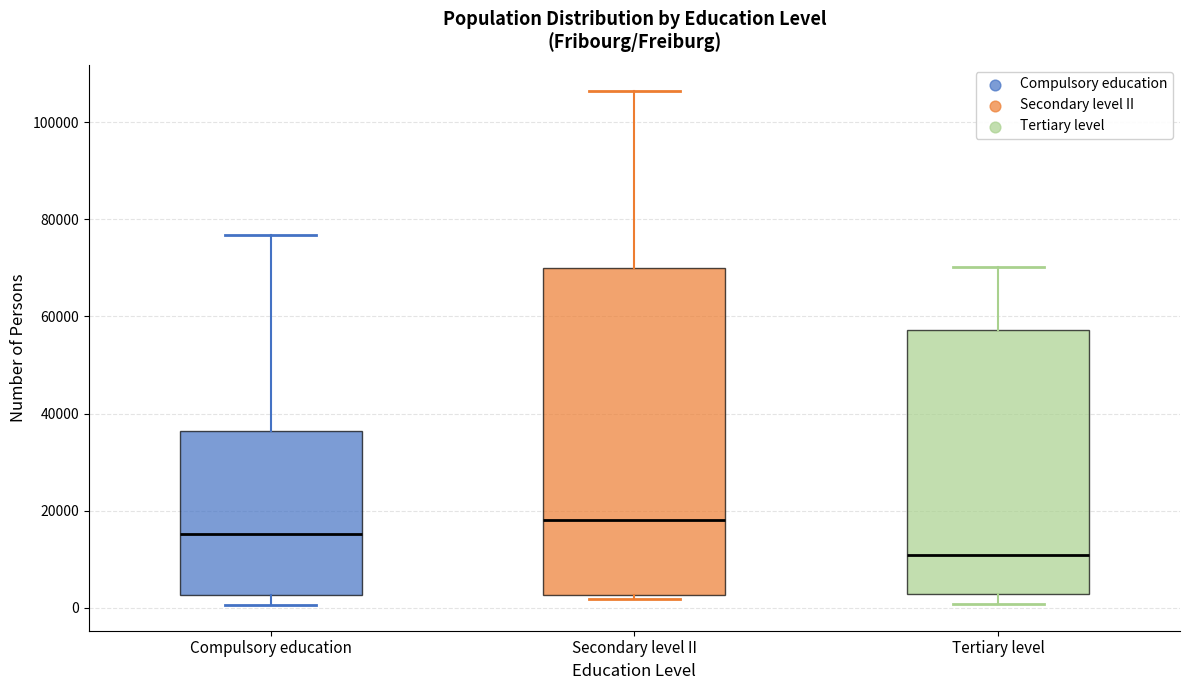

Reading left to right, transcribe this box plot: for each box, give where its median line is, the range the box spans, and where its two whiskers end, as read against the y-axis. The values are not printed on the chart, so give them approximately, as read against the axis.

Compulsory education: median 16000, box 2000 to 36000, whiskers 0 to 76000
Secondary level II: median 18000, box 2000 to 70000, whiskers 2000 (just below the box's lower edge) to 106000
Tertiary level: median 10000, box 2000 to 58000, whiskers 0 to 70000